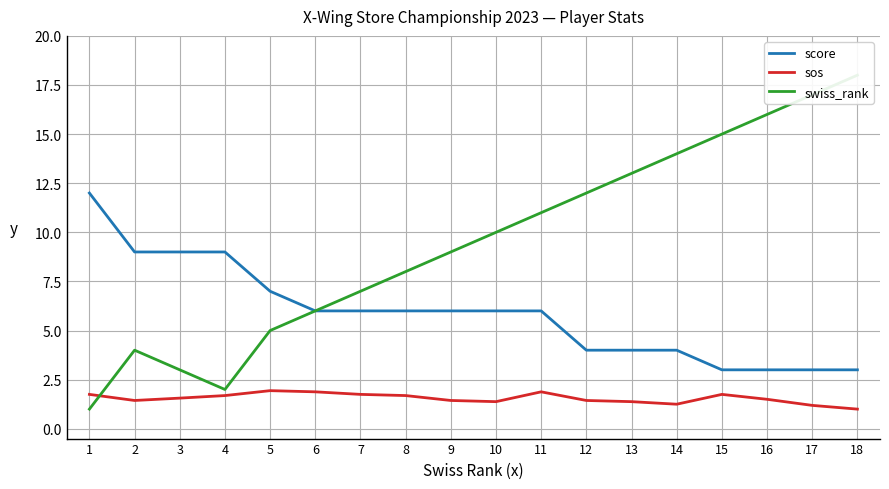

What is the value of the sos point at the 12th from the left?

1.4